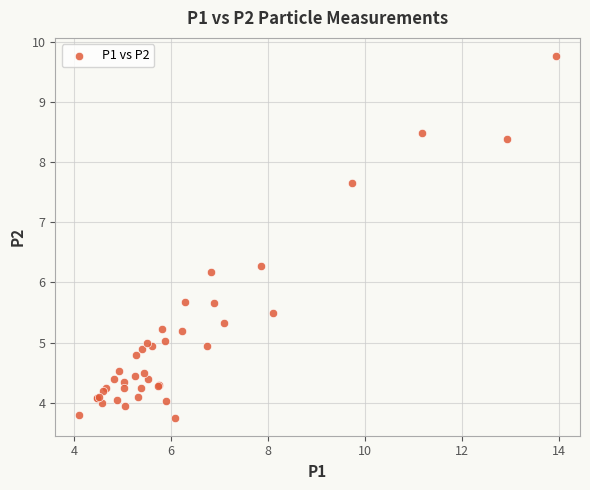

What Y value in the scatter plot is closest to 6?

6.2